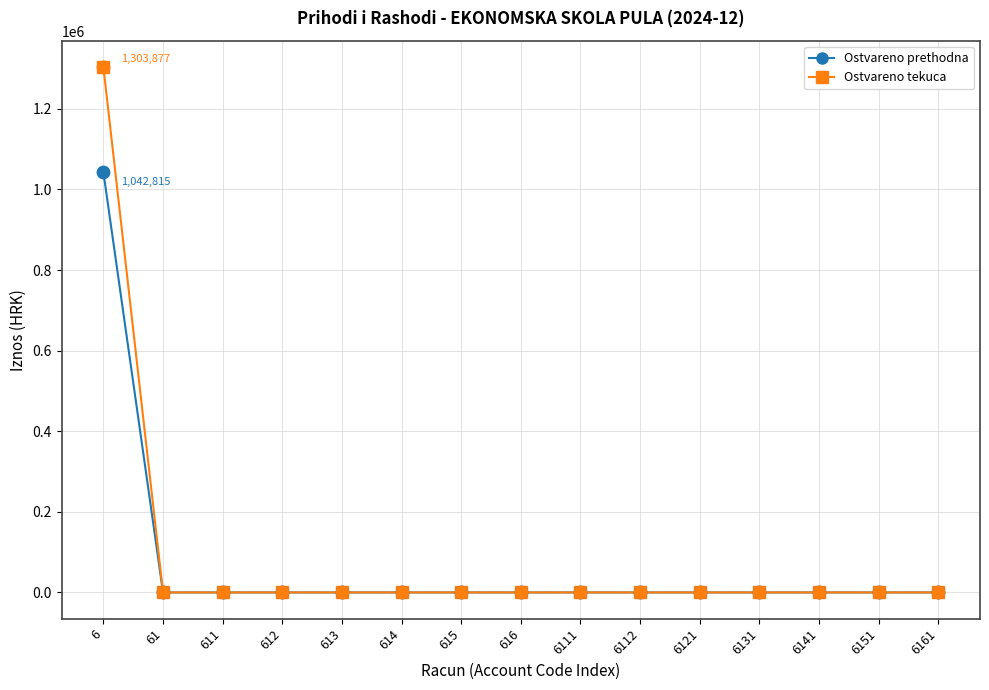

What is the total value across all series at 6?

2346691.9